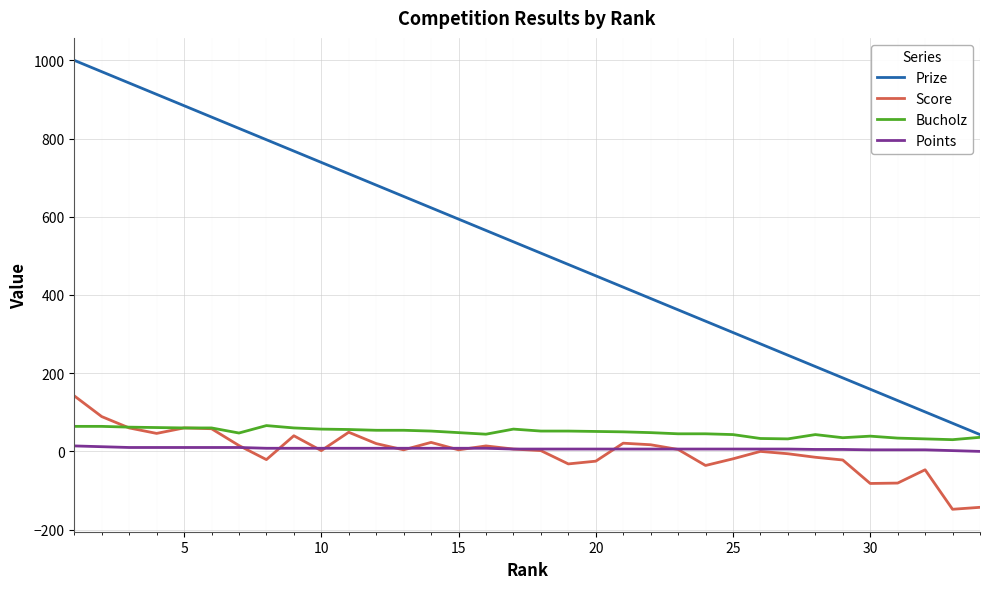

What is the minimum value shown in the chart?

-148